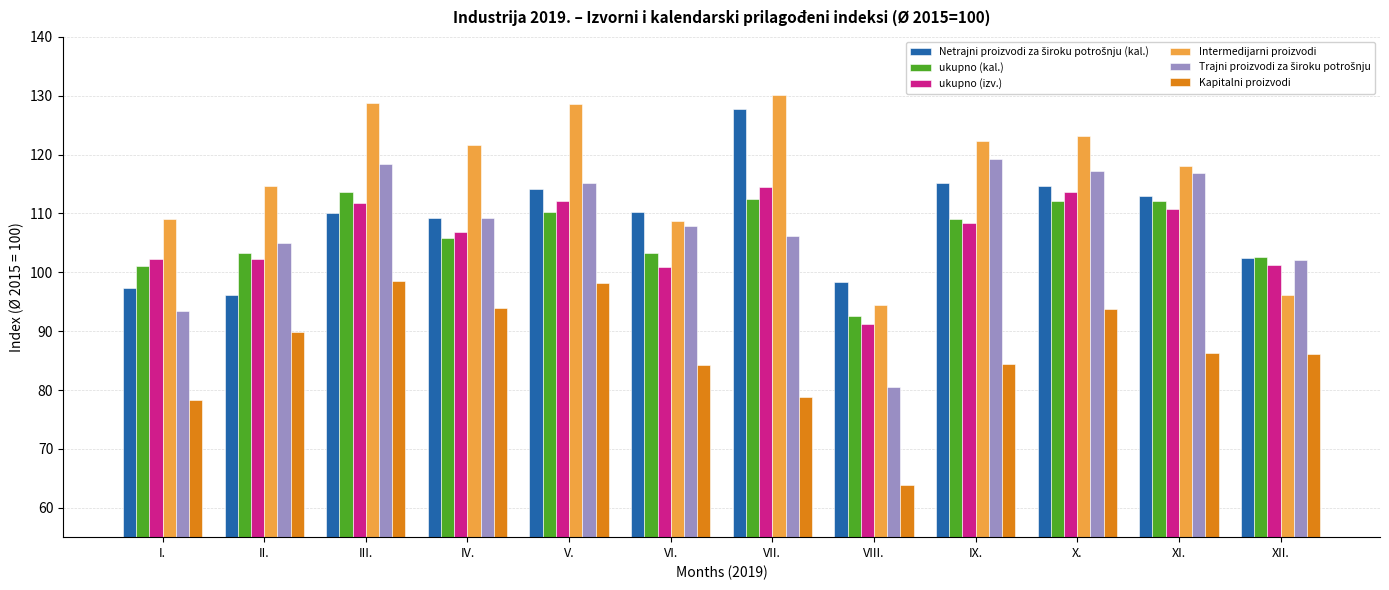

What is the total value across all series at III.?

681.2